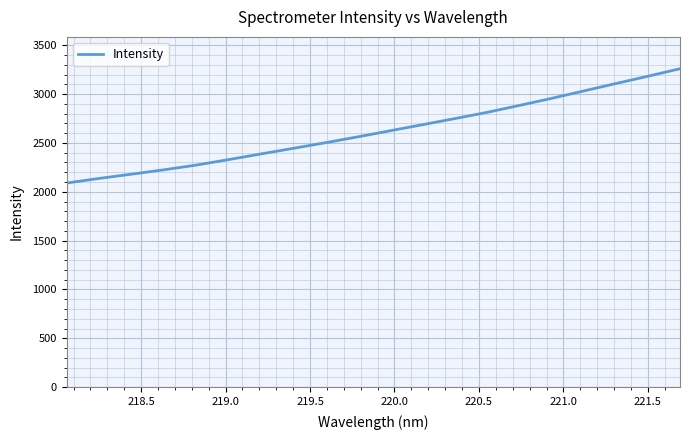

What is the difference between the maximum and minimum values?

1169.7